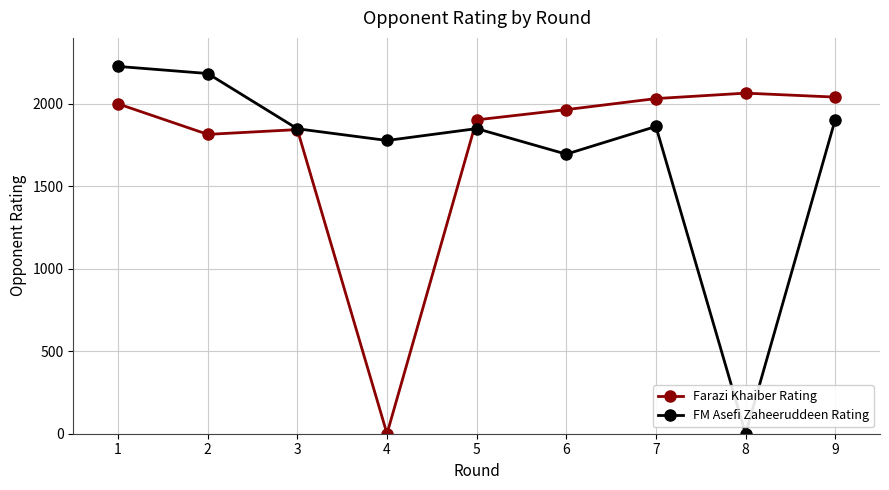

What is the sum of all FM Asefi Zaheeruddeen Rating values?

15350